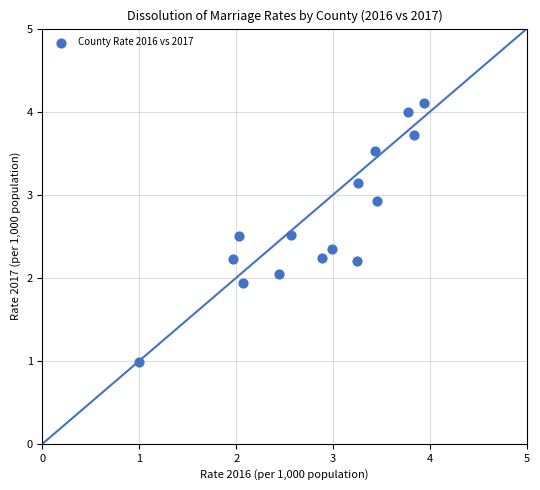

What is the range of Y values (max minus min)?

3.1